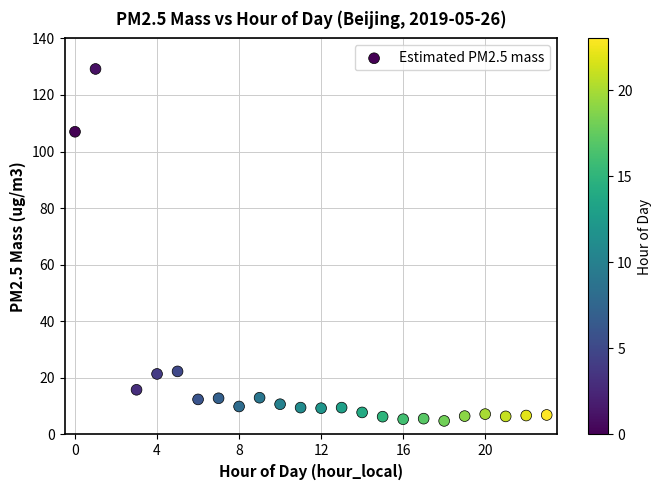

What Y value in the scatter plot is closest to 67?

107.0